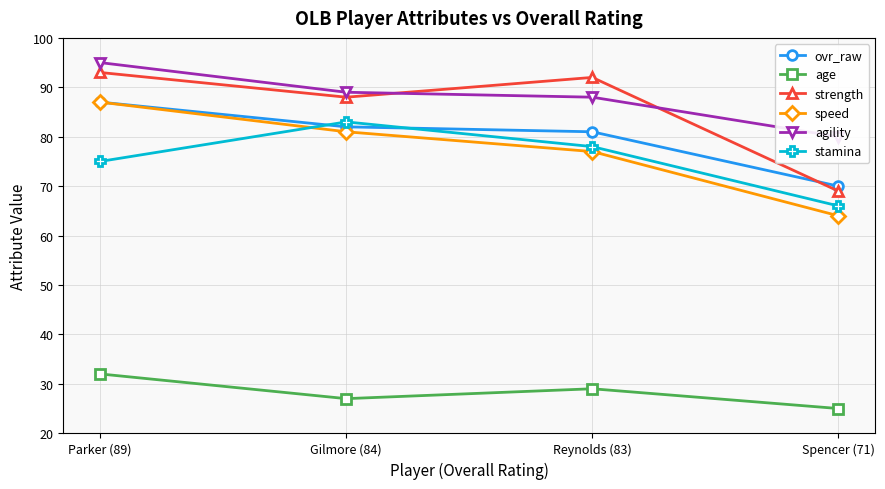

Is the value of ovr_raw at Reynolds (83) greater than the value of agility at Parker (89)?

No